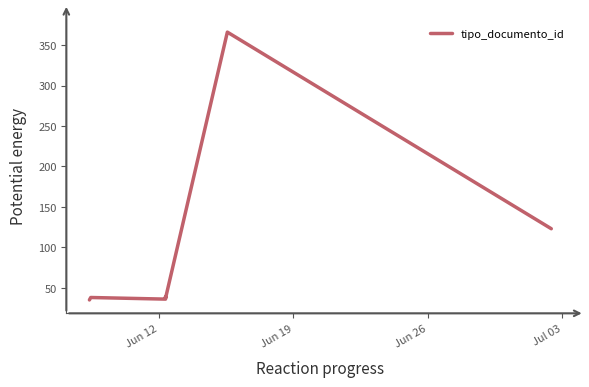

Which has a higher value, Jun 12 or Jun 19?

Jun 19